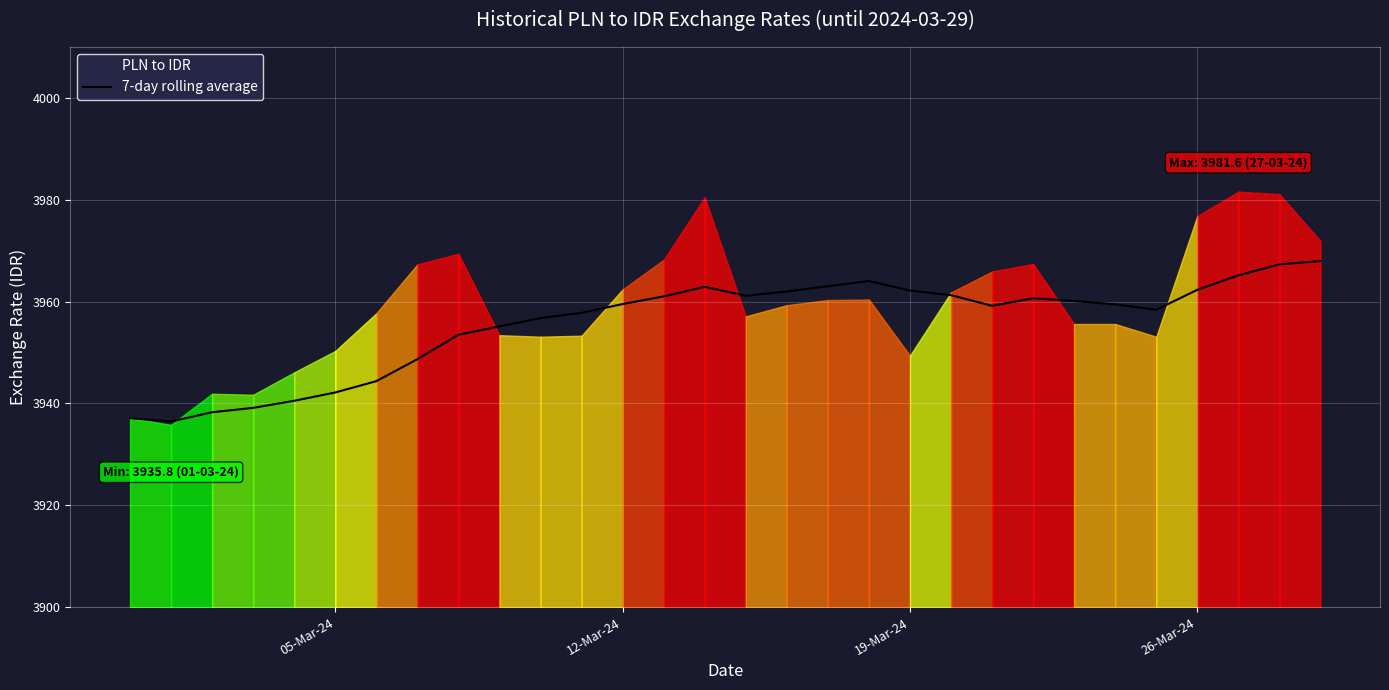

What is the maximum value for 7-day rolling average?

3968.0